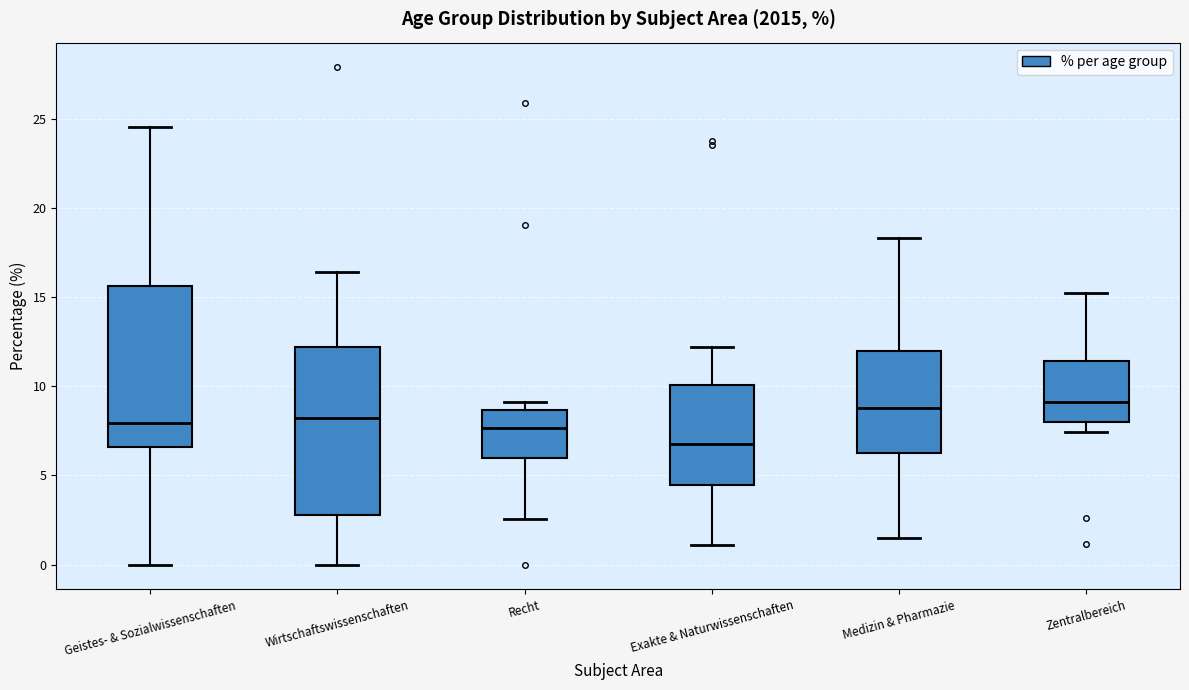

Where does the median line of the box for Zentralbereich sit on the y-axis? The values are not printed on the chart, so give them approximately, as read against the axis.

9.0